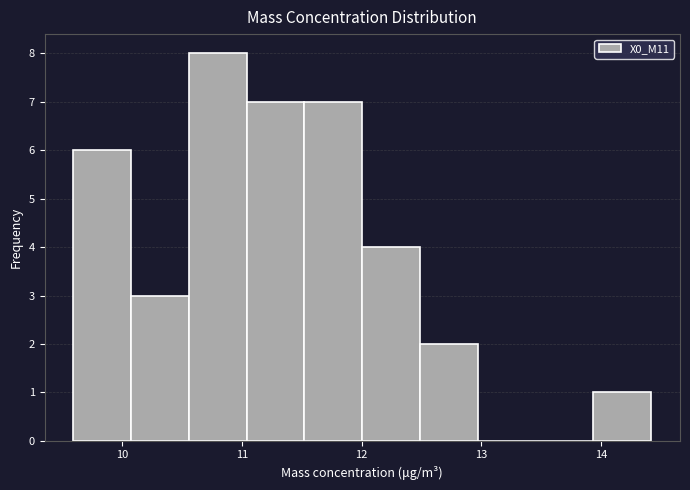

Over which range of the x-axis is the bar tallest?

10.6 to 11.0